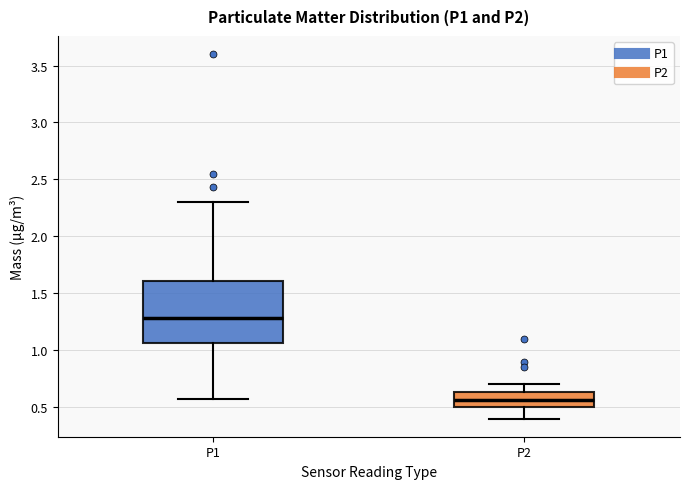

Which box has the highest median line?

P1